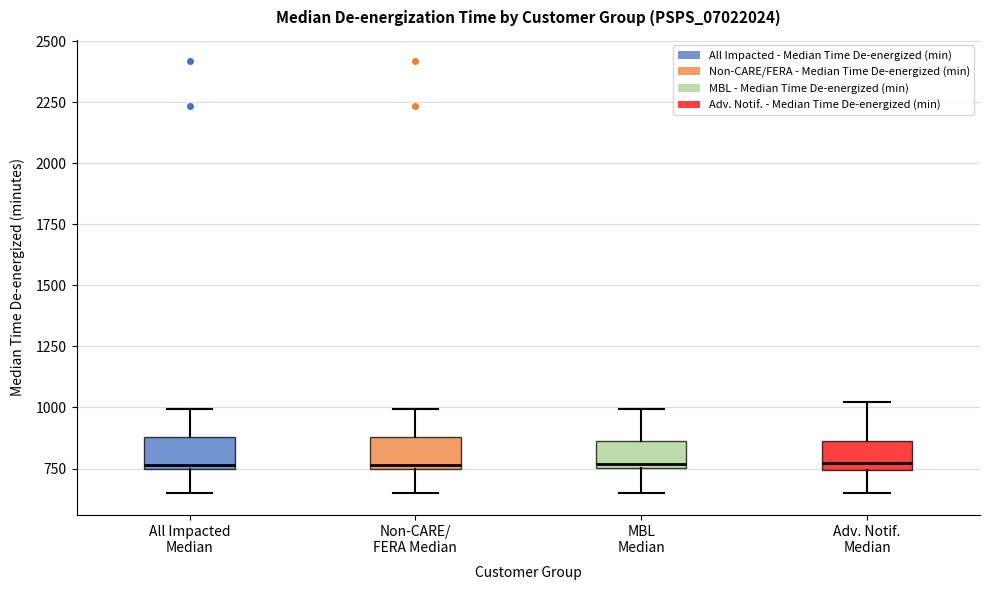

Reading left to right, read every box against the y-axis: the position of its median line, the range the box covers, and the ends of its whiskers. The values are not printed on the chart, so give them approximately, as read against the axis.

All Impacted Median: median 750 (just above the box's lower edge), box 750 to 900, whiskers 650 to 1000
Non-CARE/ FERA Median: median 750 (just above the box's lower edge), box 750 to 900, whiskers 650 to 1000
MBL Median: median 750 (just above the box's lower edge), box 750 to 850, whiskers 650 to 1000
Adv. Notif. Median: median 750 (just above the box's lower edge), box 750 to 850, whiskers 650 to 1000